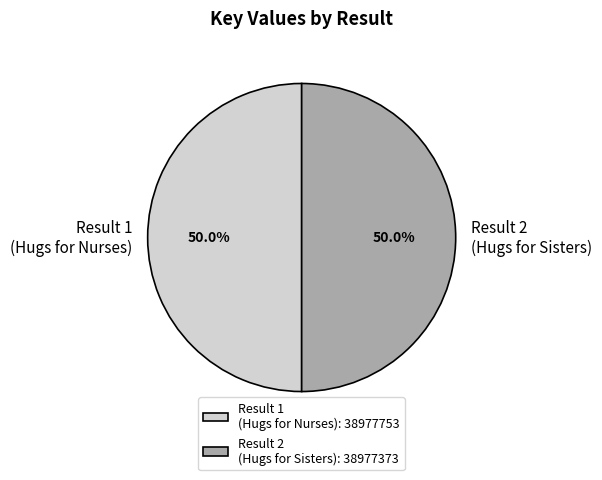

Approximately how many times larger is the value at Result 2 (Hugs for Sisters) compared to Result 1 (Hugs for Nurses)?

1.0